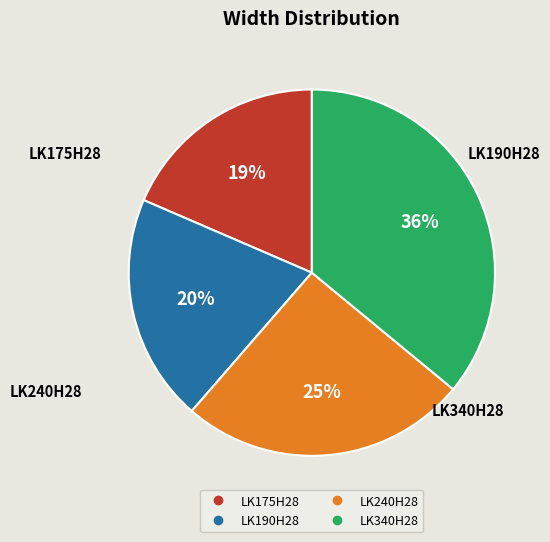

Between LK175H28 and LK340H28, which is larger?

LK340H28